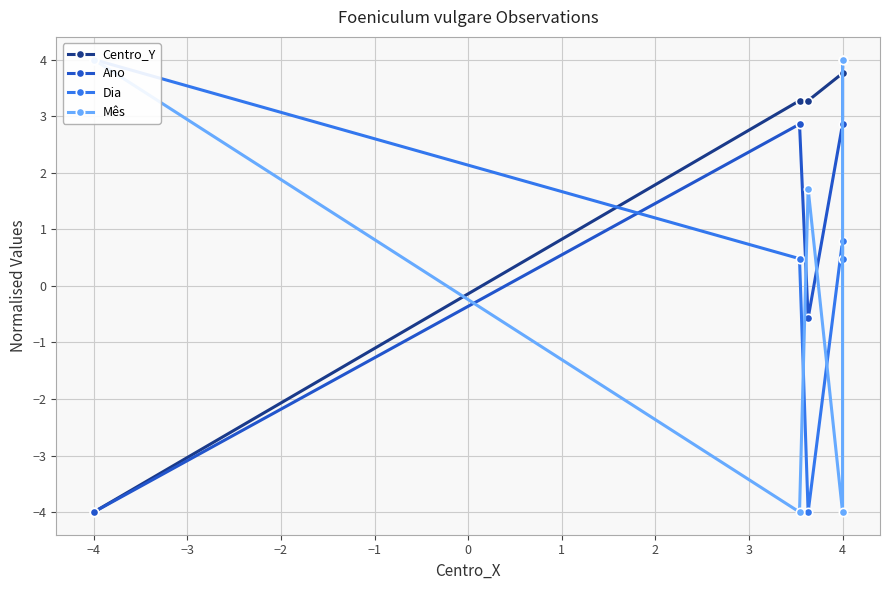

What is the lowest value of the Mês series?

-4.0